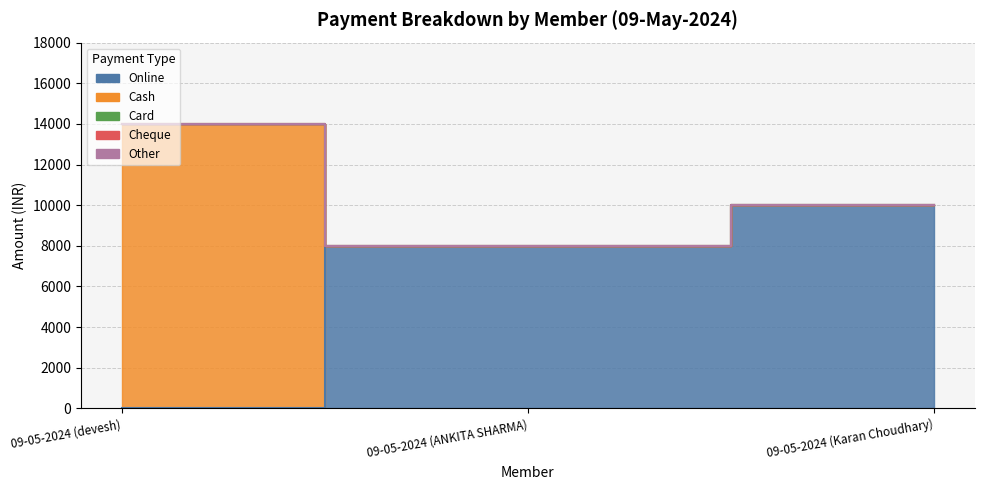

What position from the right is 09-05-2024 (devesh)?

3